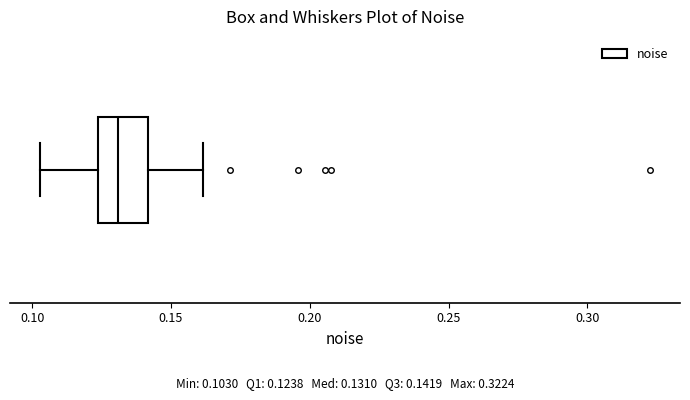

Where does the left whisker of the box end on the x-axis? The values are not printed on the chart, so give them approximately, as read against the axis.

0.105